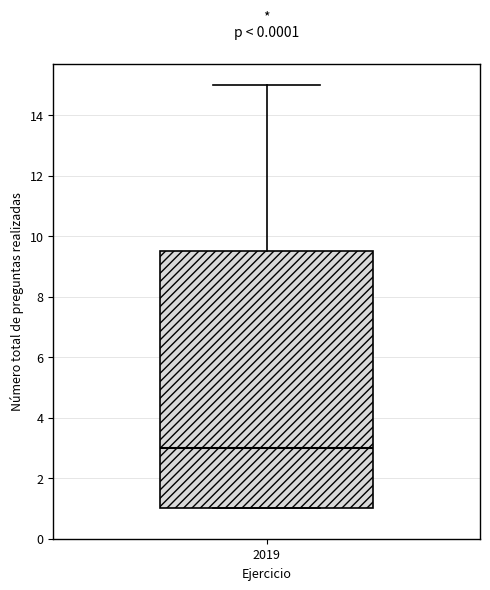

Transcribe this box plot: give where the median line is, the range the box spans, and where the two whiskers end, as read against the y-axis. The values are not printed on the chart, so give them approximately, as read against the axis.

median 3.0, box 1.0 to 9.6, whiskers 1.0 to 15.0